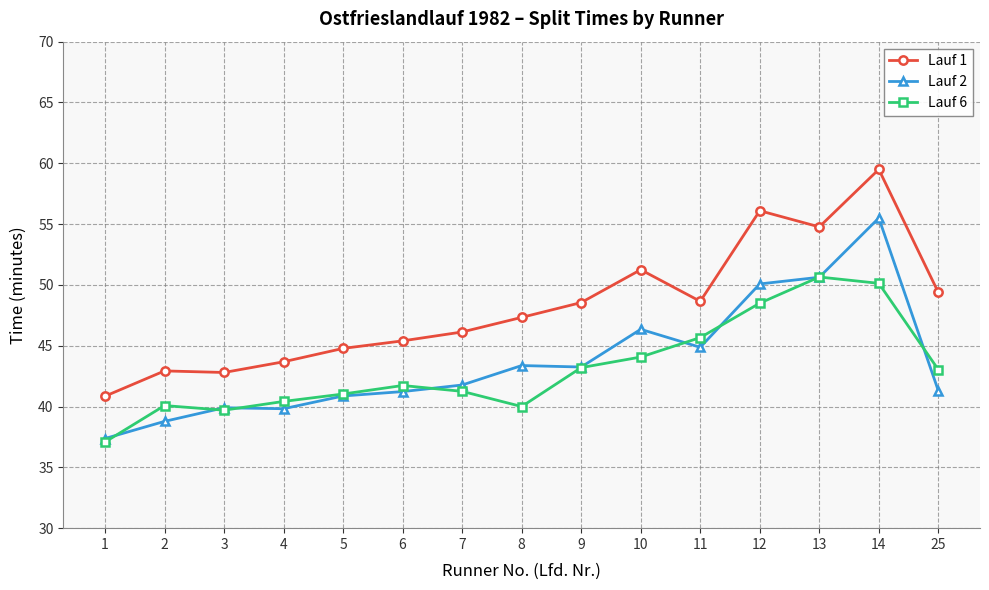

Which series changed the most between 5 and 10?

Lauf 1